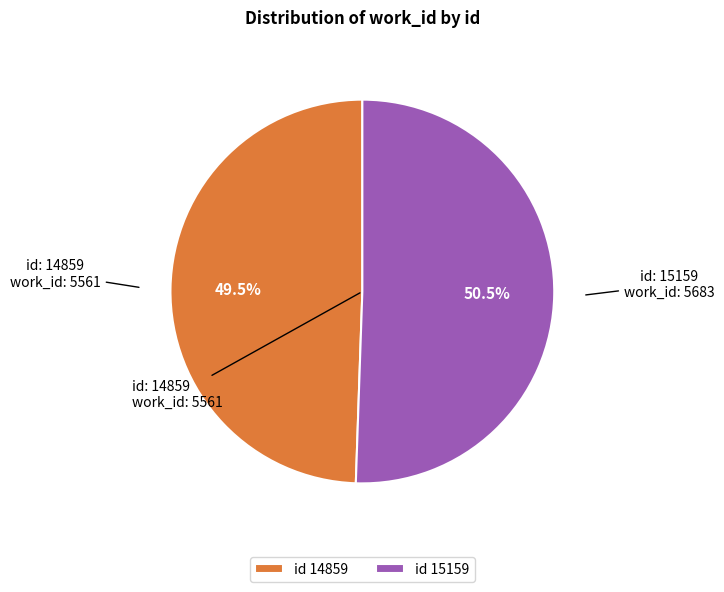

Is there a majority slice in this chart?

Yes